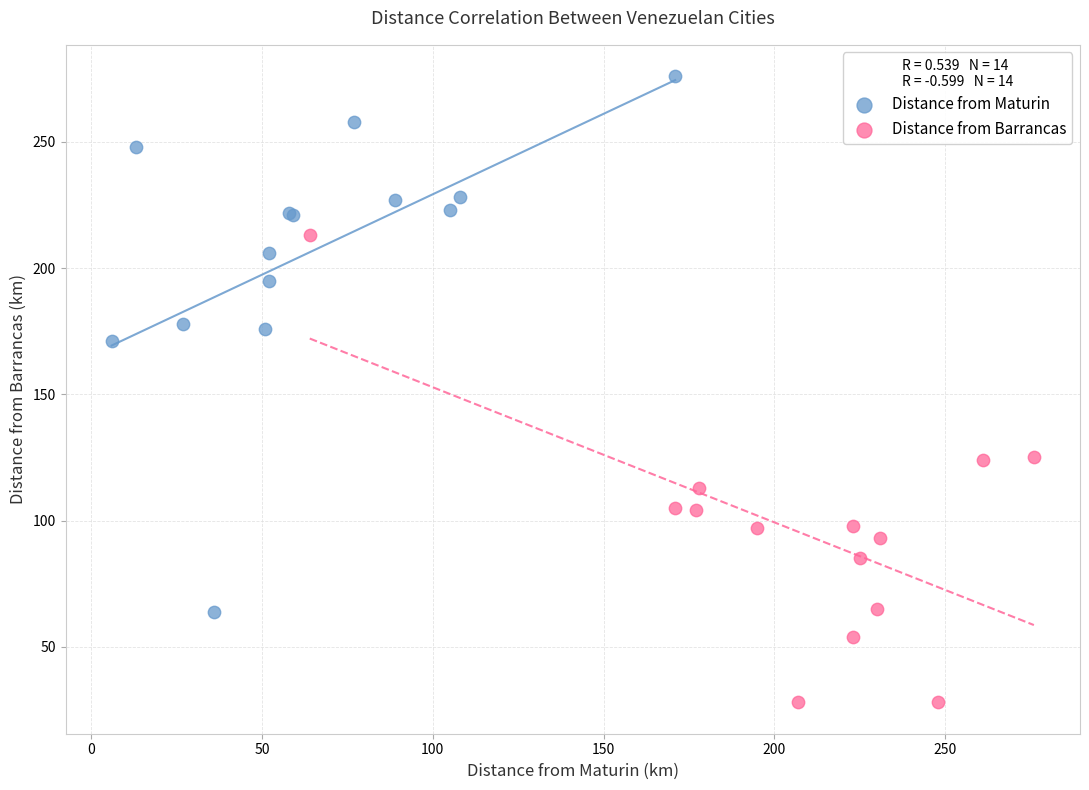

Which series contains the lowest Y value?

Distance from Barrancas